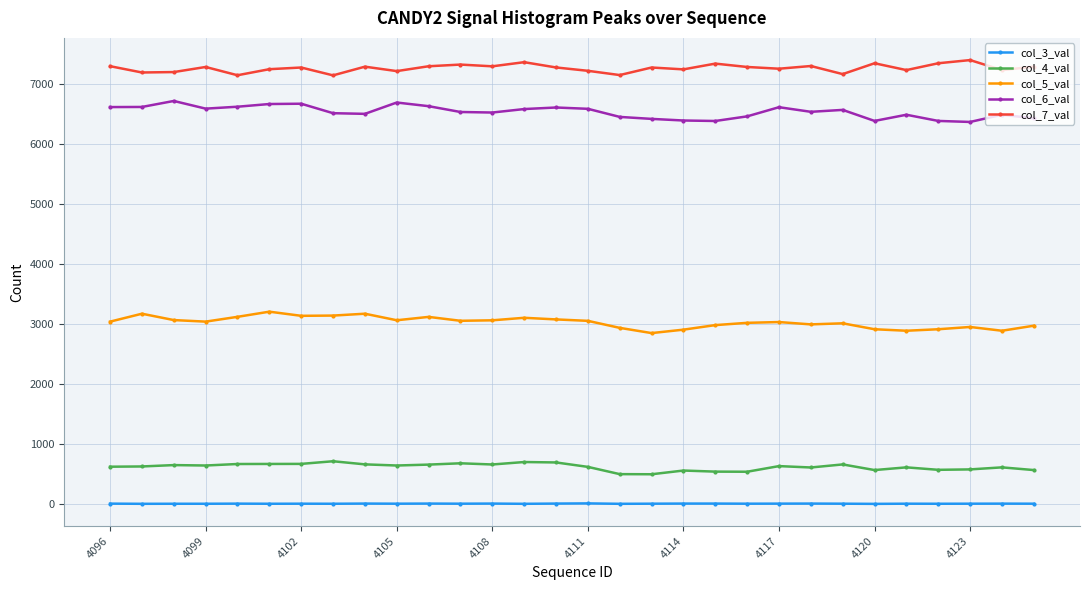

Which series has the largest total across all categories?

col_7_val